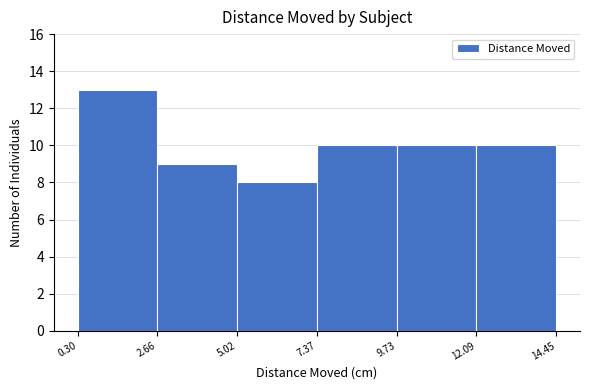

Reading left to right, list every bar in this chart as the range it spans on the x-axis followed by its height. The values are not printed on the chart, so give them approximately, as read against the axis.

0.30 to 2.66: 13
2.66 to 5.02: 9
5.02 to 7.37: 8
7.37 to 9.73: 10
9.73 to 12.09: 10
12.09 to 14.45: 10